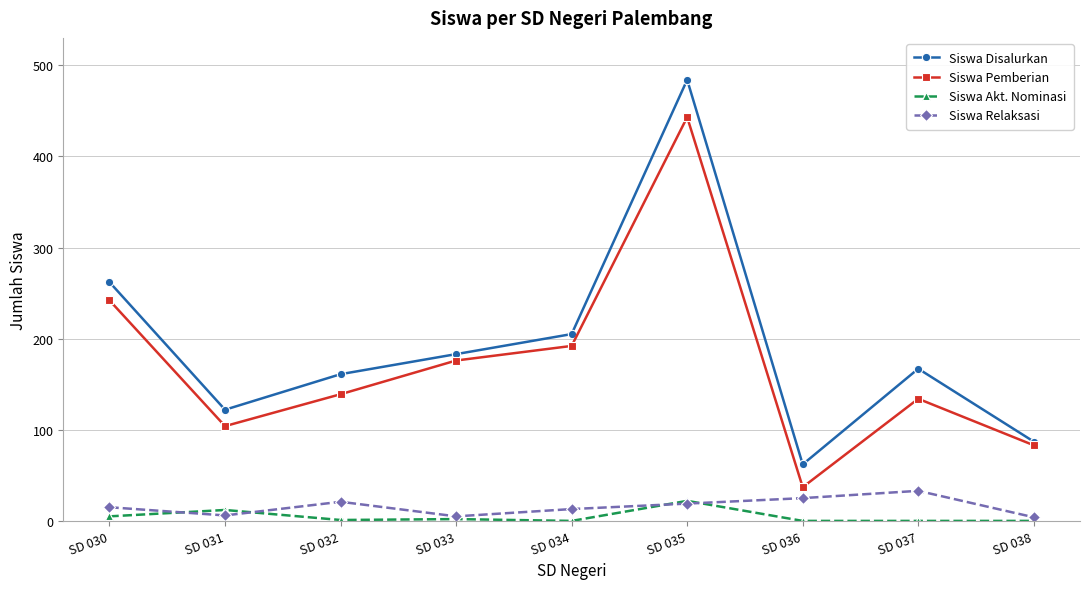

At SD 037, list the series in order from smallest to largest.

Siswa Akt. Nominasi, Siswa Relaksasi, Siswa Pemberian, Siswa Disalurkan